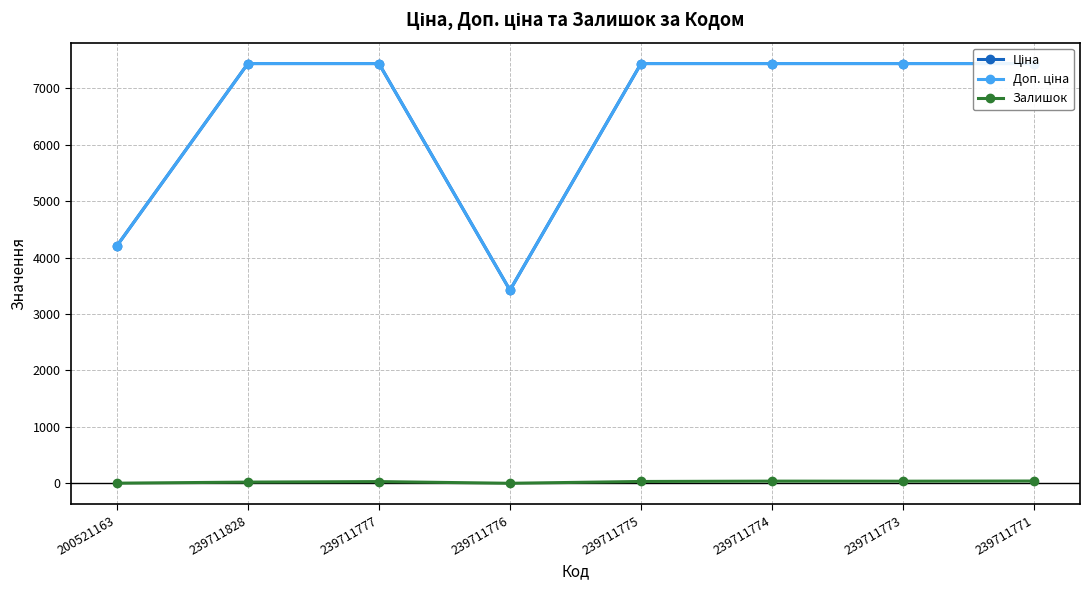

What is the difference between the highest and lowest values at 239711828?

7415.2